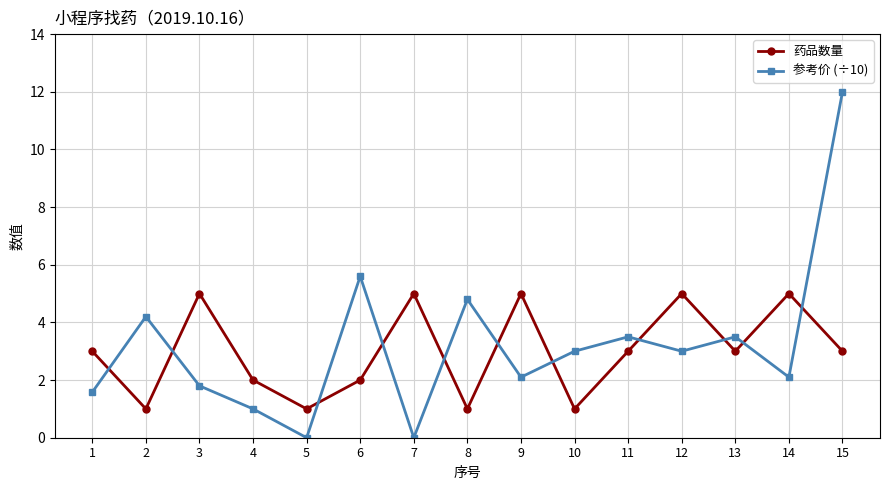

At which category is the sum across all series the highest?

15